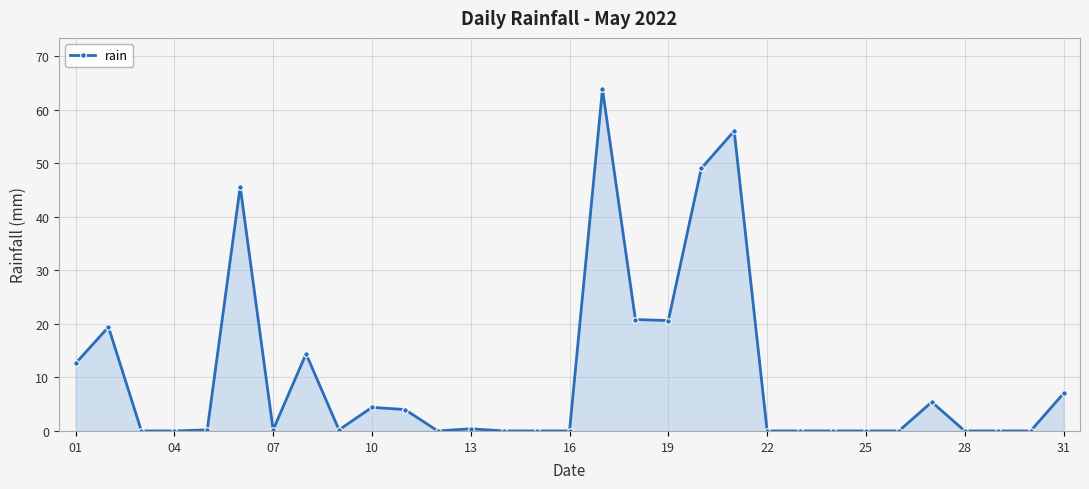

What is the greatest value displayed?

63.8